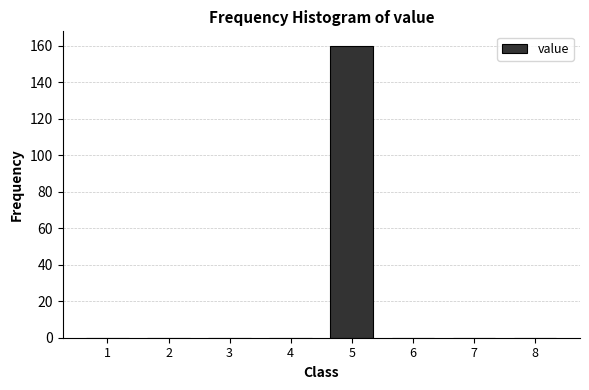

Reading left to right, what are all the values shown in this chart?

1=0	2=0	3=0	4=0	5=160	6=0	7=0	8=0